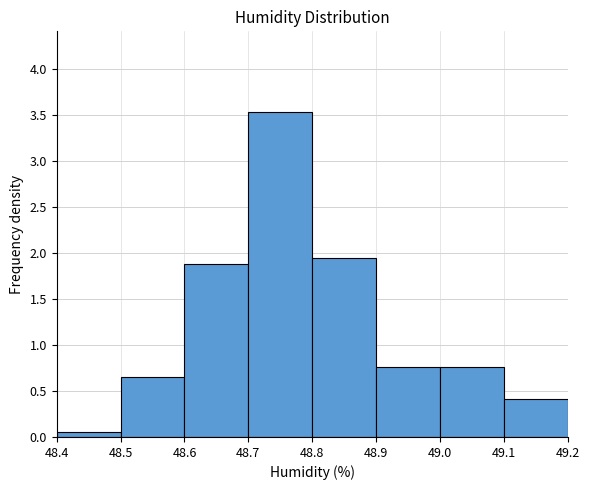

Over which range of the x-axis is the bar tallest?

48.7 to 48.8